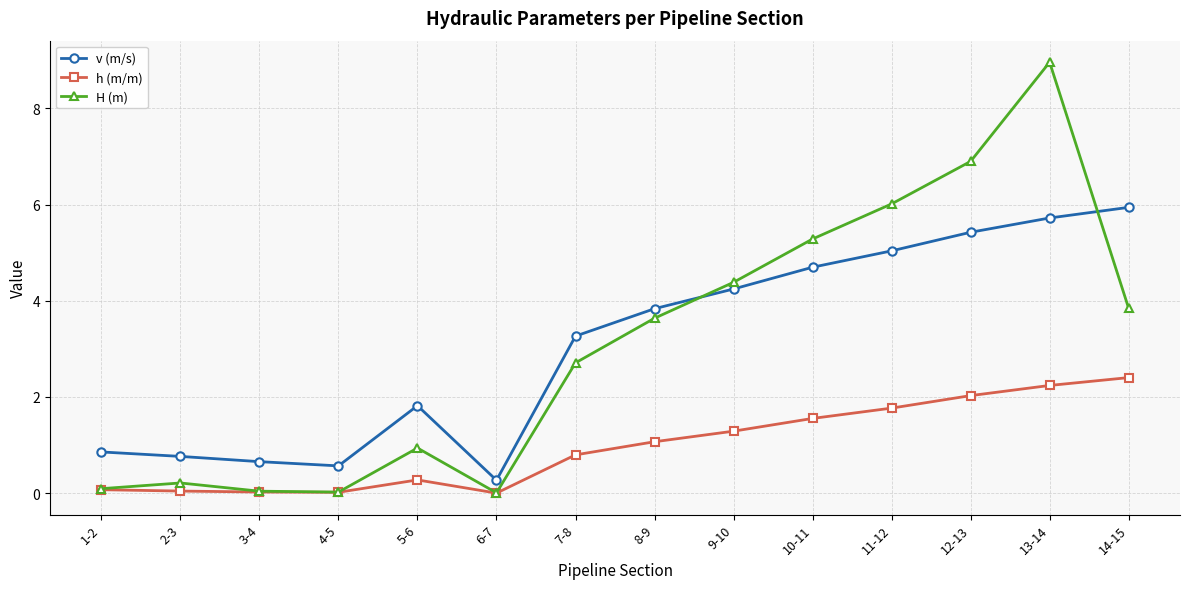

What position from the left is 12-13?

12